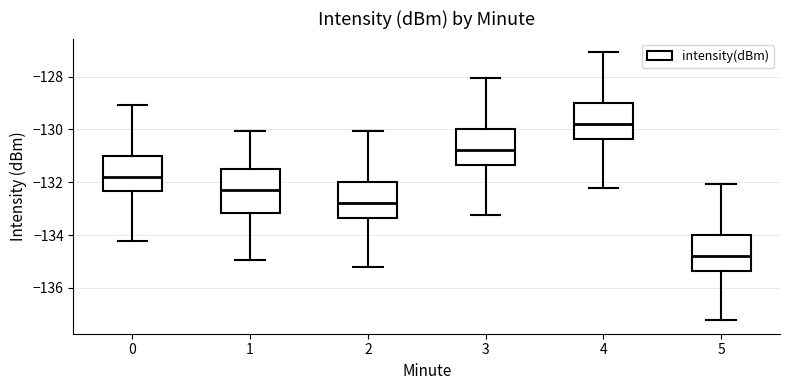

Which box is the tallest, from its lower edge to its upper edge?

1